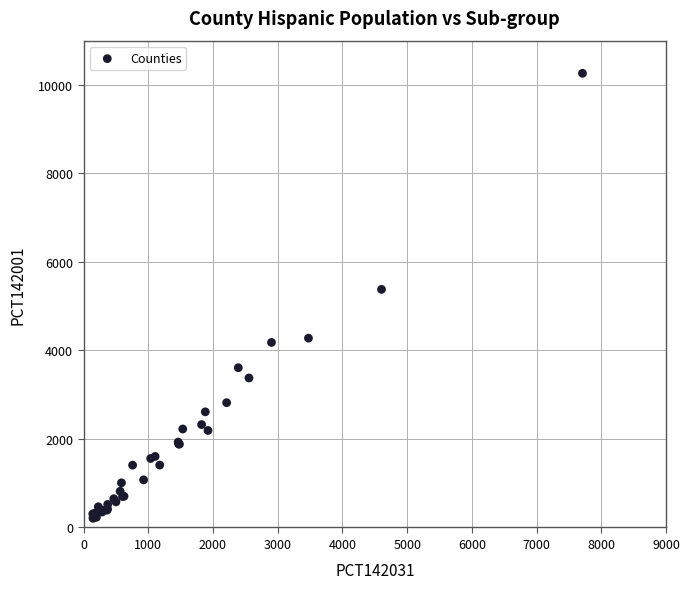

What Y value in the scatter plot is closest to 5235?

5380